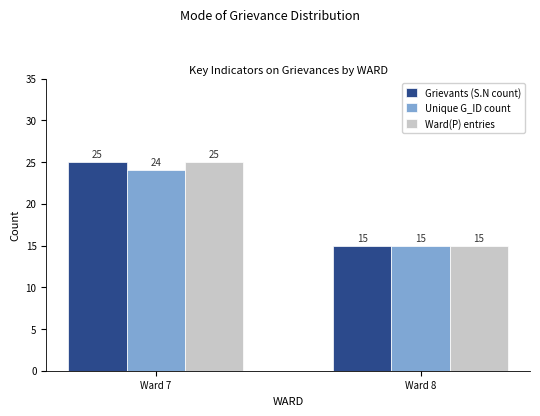

The value of Unique G_ID count at Ward 8 is 27. True or false?

False